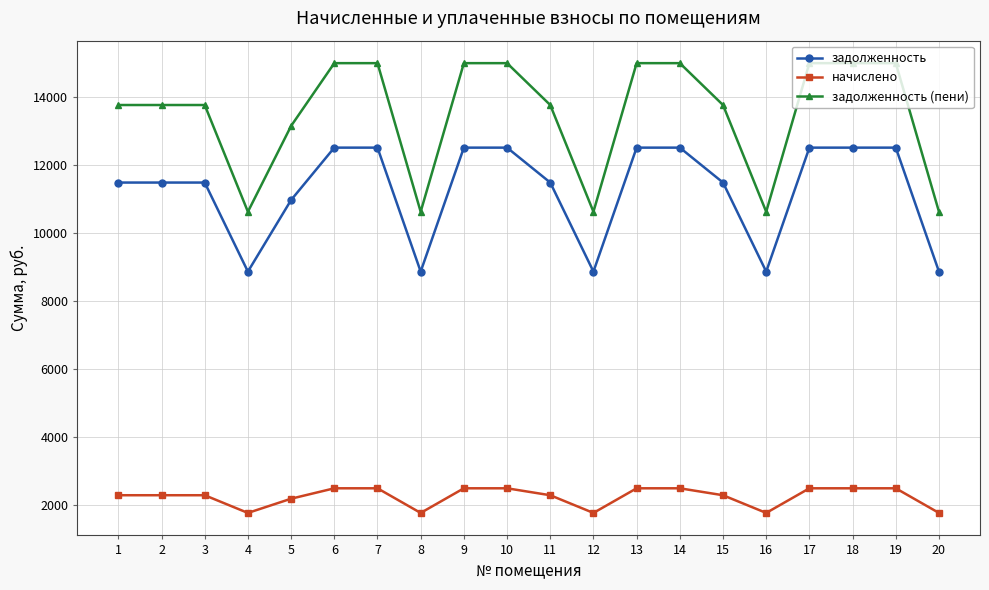

What is the sum of all начислено values?

44753.7